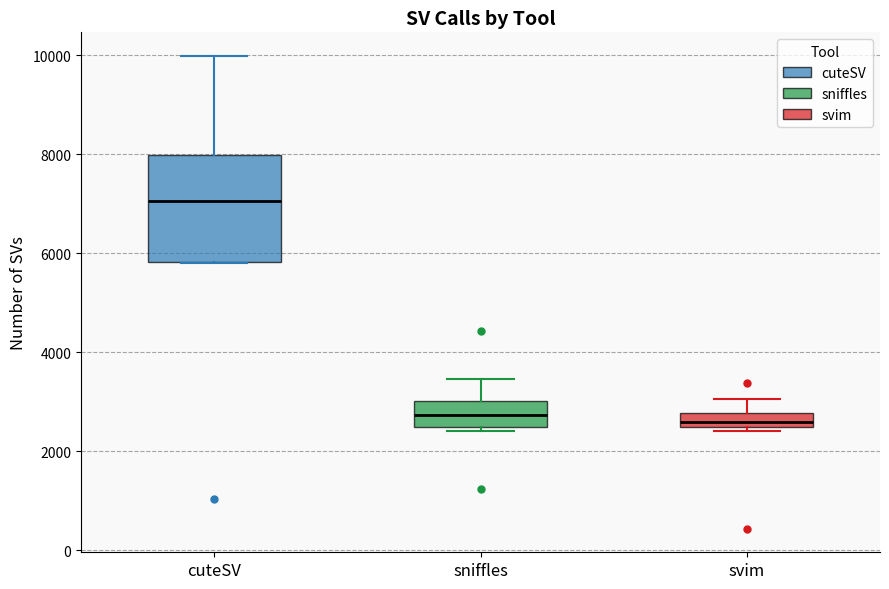

Which box has the highest median line?

cuteSV